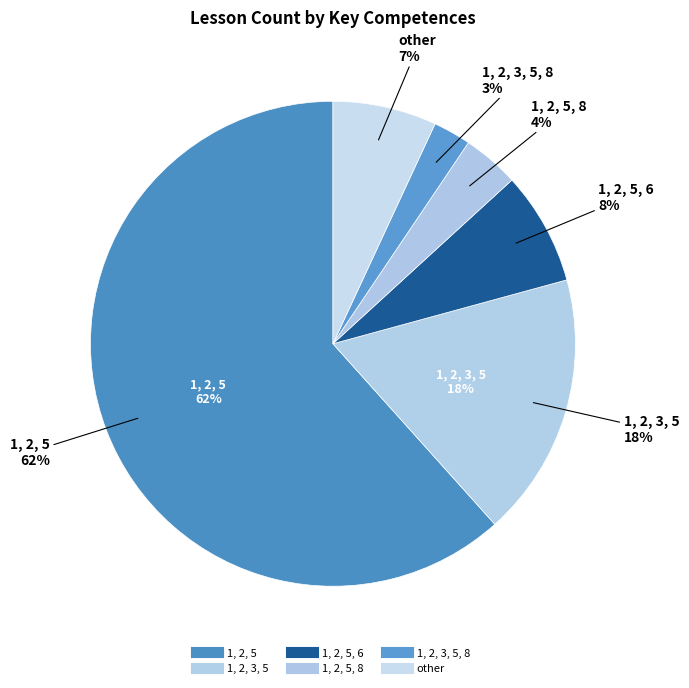

Which category has the biggest portion of the pie?

1, 2, 5